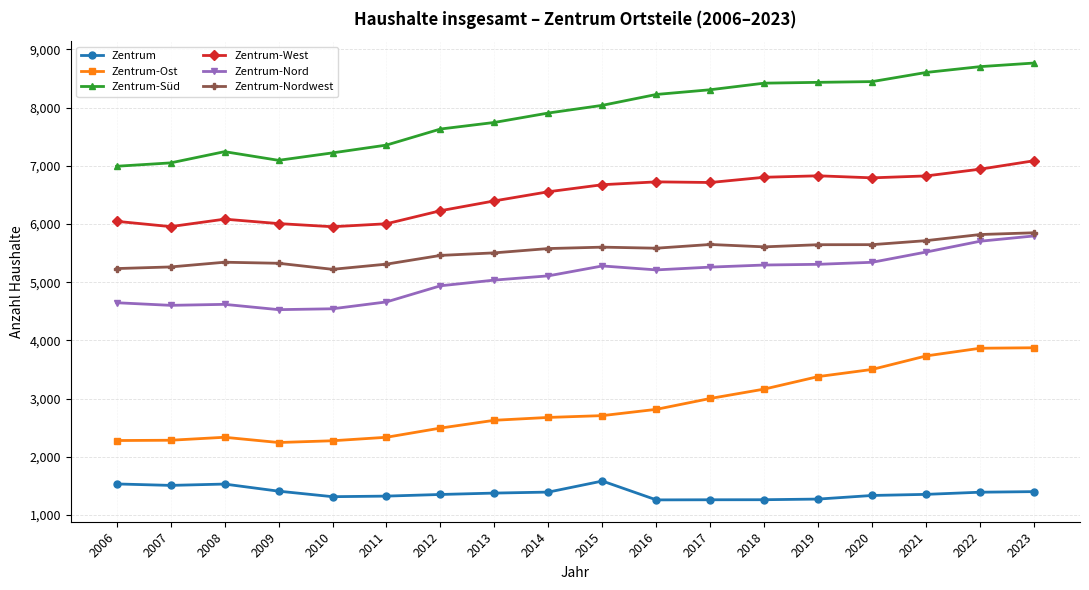

What are all the series names shown in the legend?

Zentrum, Zentrum-Ost, Zentrum-Süd, Zentrum-West, Zentrum-Nord, Zentrum-Nordwest